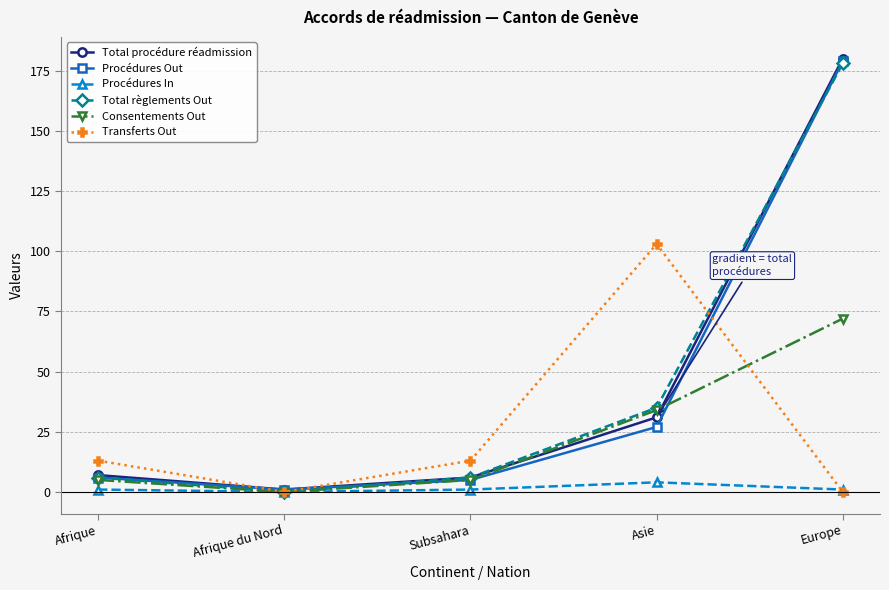

Reading left to right, what are all the values shown in this chart?

Total procédure réadmission: Afrique=7	Afrique du Nord=1	Subsahara=6	Asie=31	Europe=180
Procédures Out: Afrique=6	Afrique du Nord=1	Subsahara=5	Asie=27	Europe=179
Procédures In: Afrique=1	Afrique du Nord=0	Subsahara=1	Asie=4	Europe=1
Total règlements Out: Afrique=6	Afrique du Nord=0	Subsahara=6	Asie=35	Europe=178
Consentements Out: Afrique=5	Afrique du Nord=0	Subsahara=5	Asie=34	Europe=72
Transferts Out: Afrique=13	Afrique du Nord=0	Subsahara=13	Asie=103	Europe=0